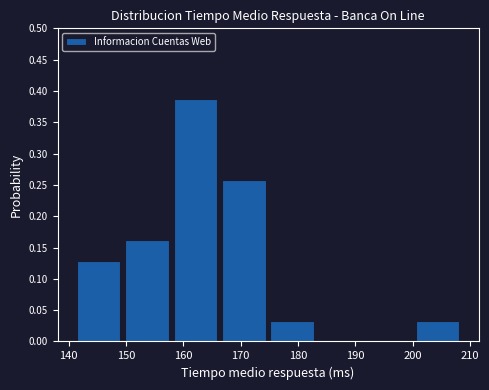

Reading left to right, list every bar in this chart as the range it spans on the x-axis followed by its height. Neither the bar edges nor the heights are printed on the chart, so give them approximately, as read against the axes.

141 to 150: 0.130
150 to 158: 0.160
158 to 167: 0.385
167 to 175: 0.260
175 to 184: 0.030
184 to 192: 0
192 to 201: 0
201 to 209: 0.030